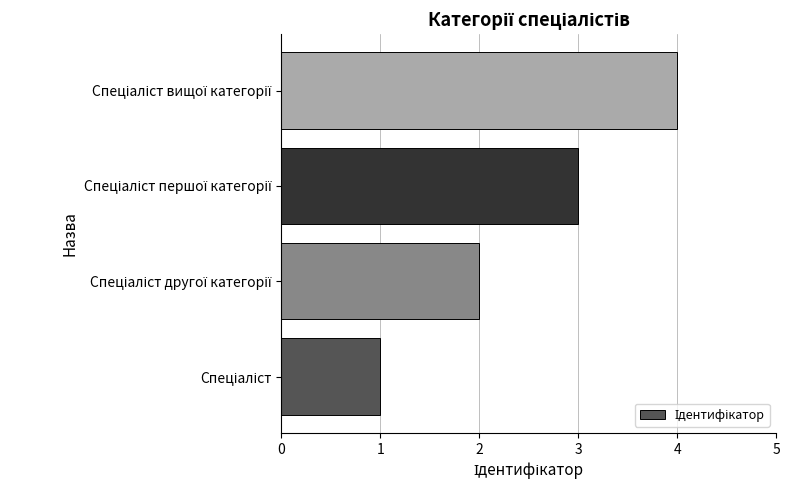

What is the maximum value shown in the chart?

4